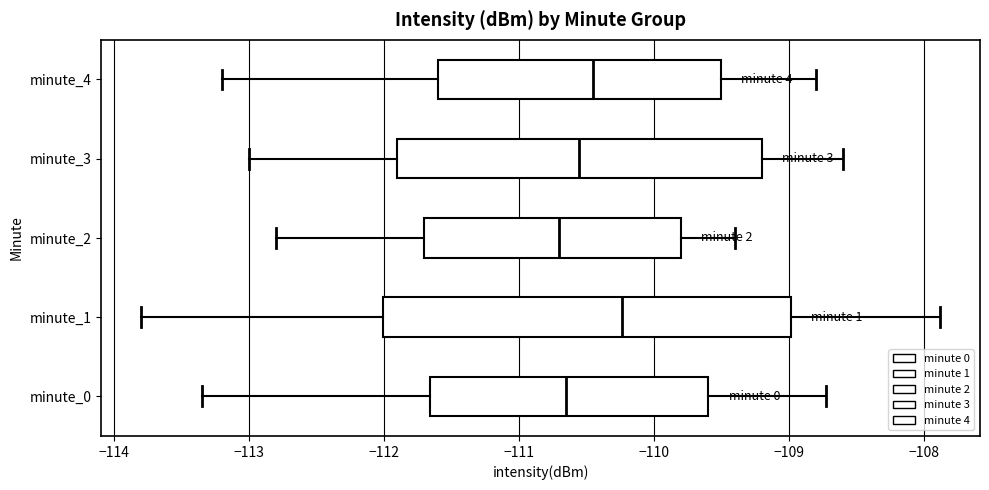

Which box is the widest, from its left edge to its right edge?

minute_1